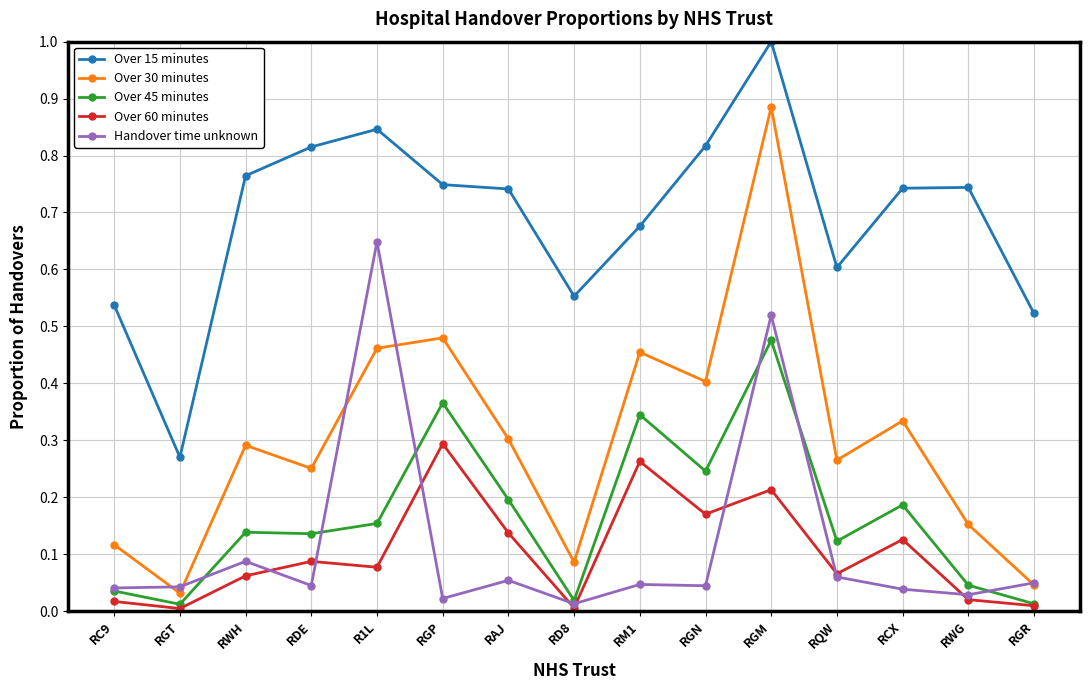

True or false: Over 15 minutes and Handover time unknown cross at least once.

False